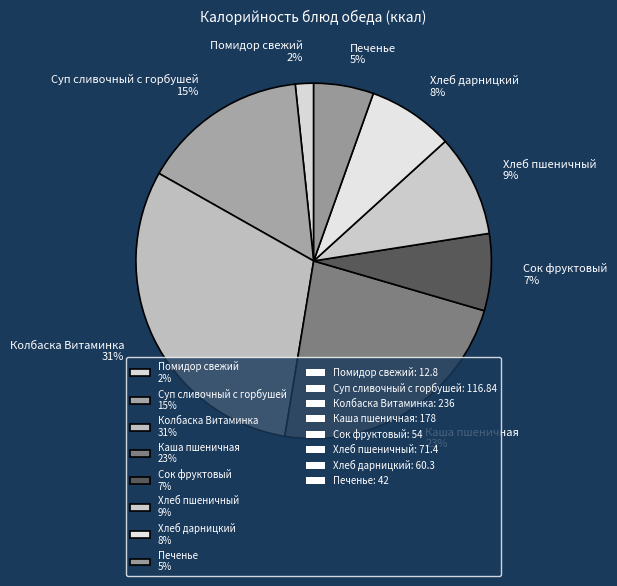

To the nearest percent, what is the combined percentage of Сок фруктовый and Помидор свежий?

9%